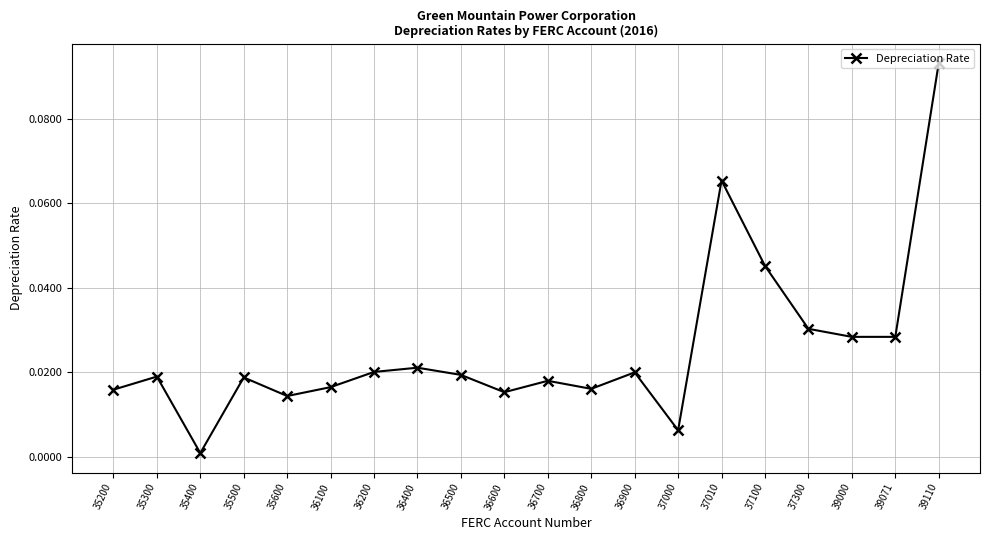

What is the sum of all values?

0.5